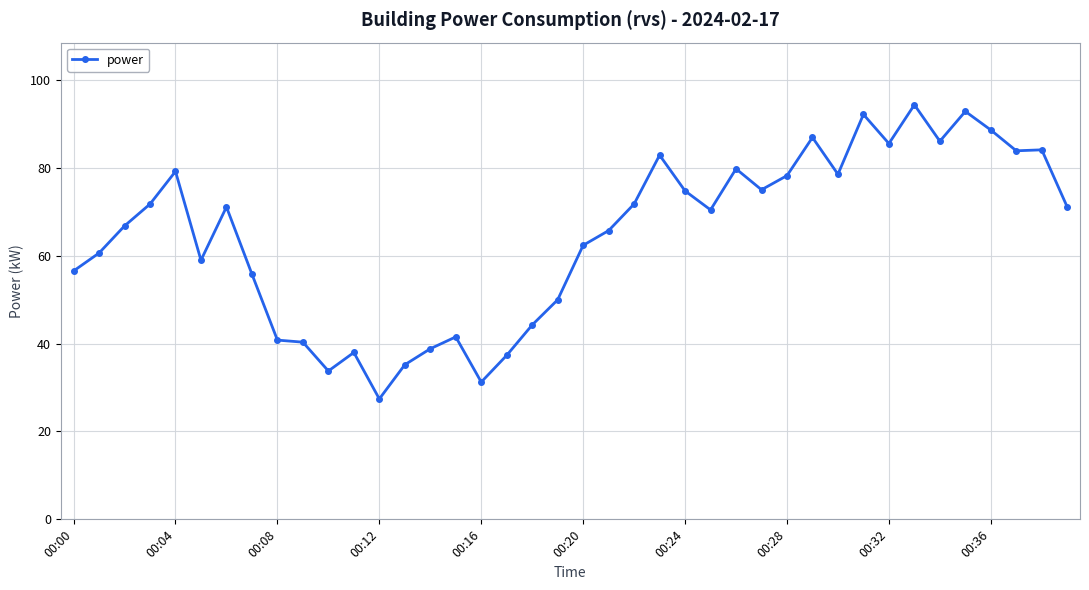

What is the average value?

64.6